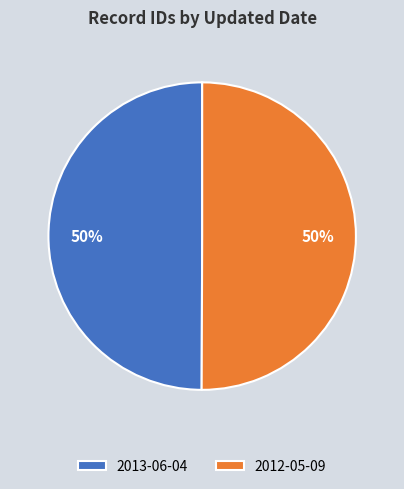

The 2013-06-04 slice represents 39% of the pie. True or false?

False